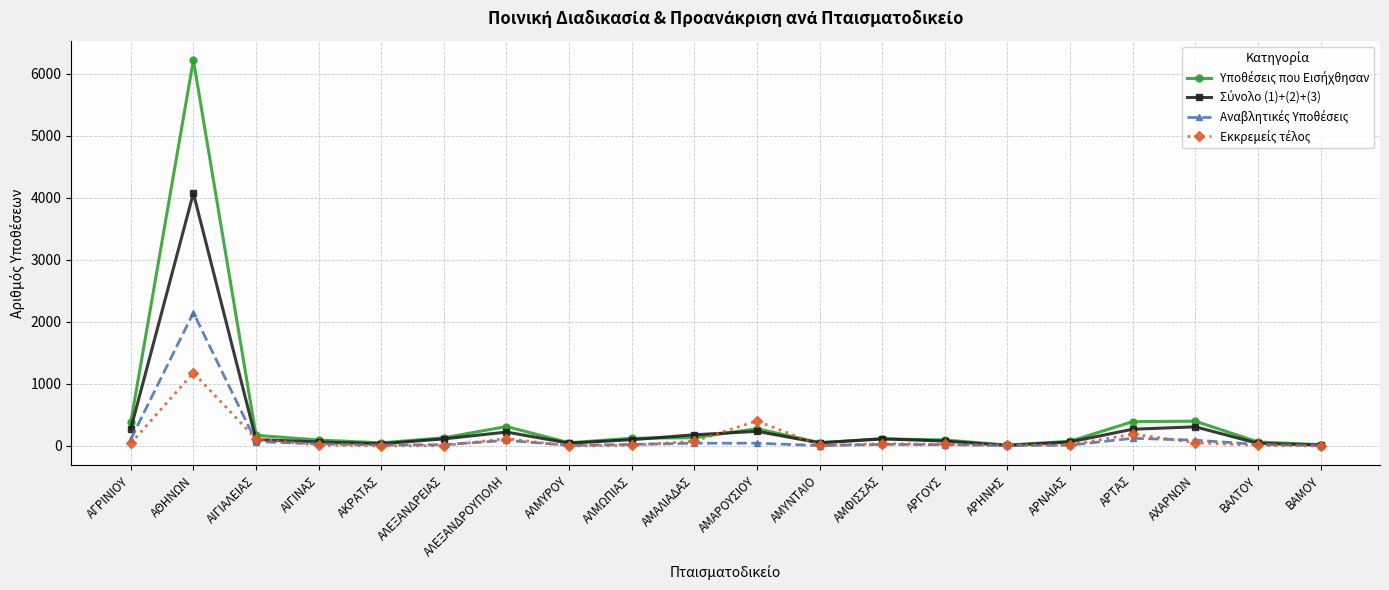

How many lines are shown in the chart?

4